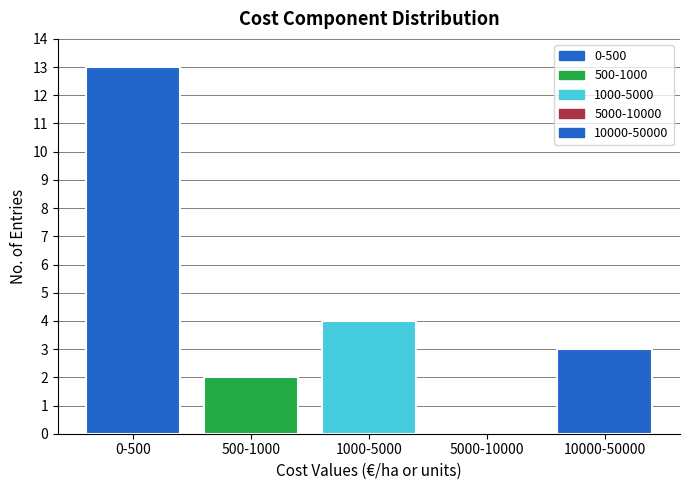

Reading right to left, transcribe all the data shown in this chart.

10000-50000=3	5000-10000=0	1000-5000=4	500-1000=2	0-500=13